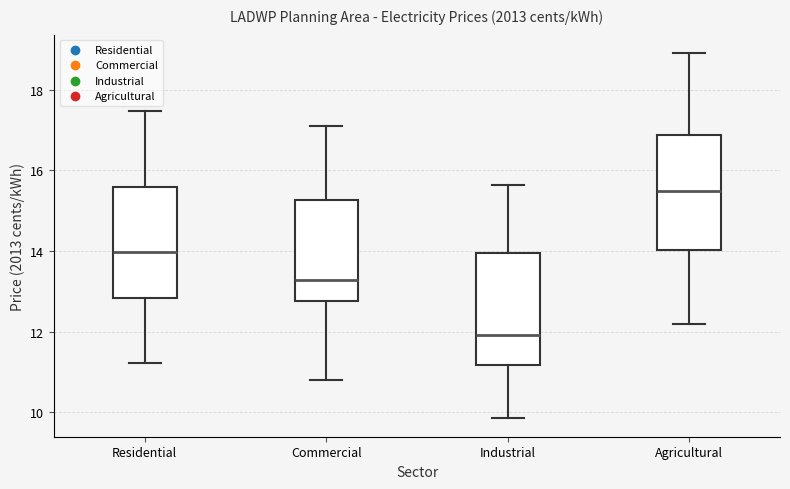

Where is the lower edge of the box for Residential on the y-axis? The values are not printed on the chart, so give them approximately, as read against the axis.

12.8